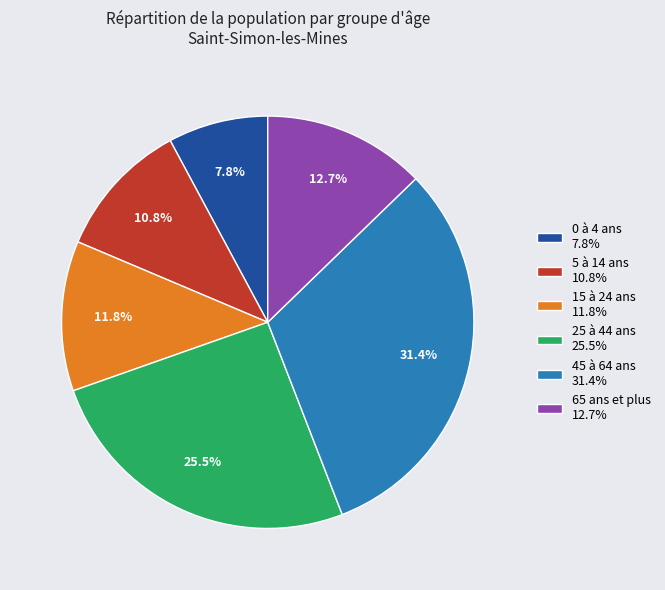

To the nearest percent, what percentage of the pie is 15 à 24 ans?

12%